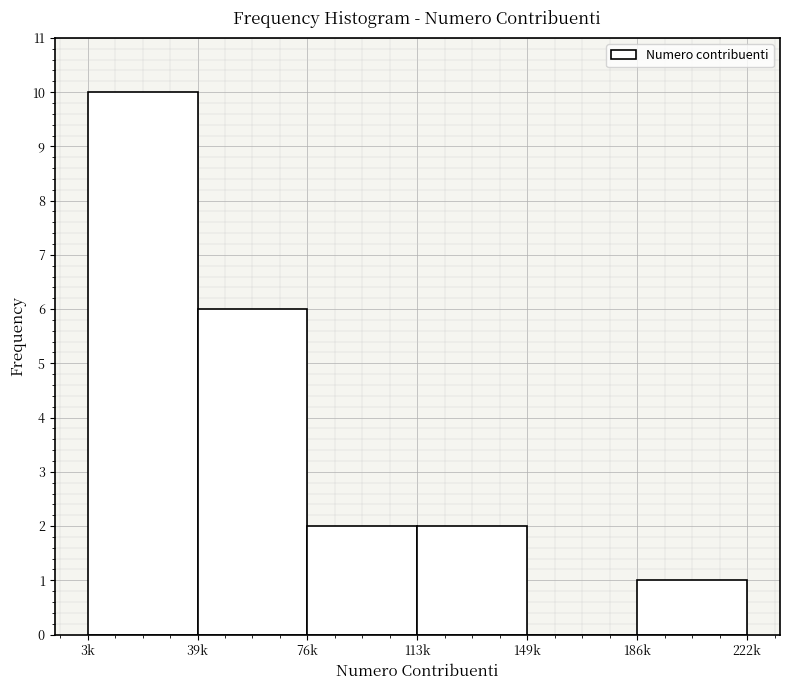

Reading right to left, extract all data points from this chart.

186k=1	149k=0	113k=2	76k=2	39k=6	3k=10